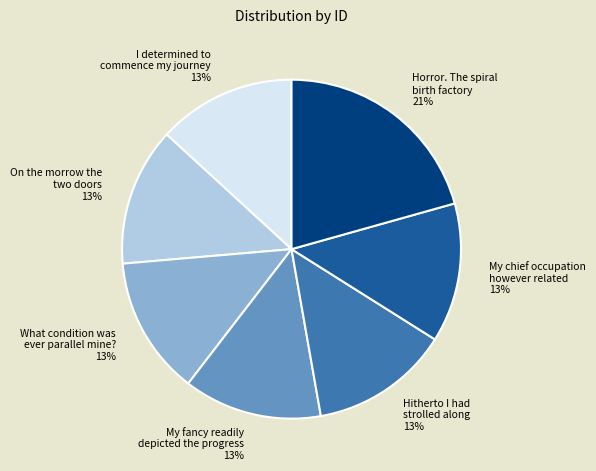

To the nearest percent, what is the combined percentage of Horror. The spiral birth factory 21% and On the morrow the two doors 13%?

34%